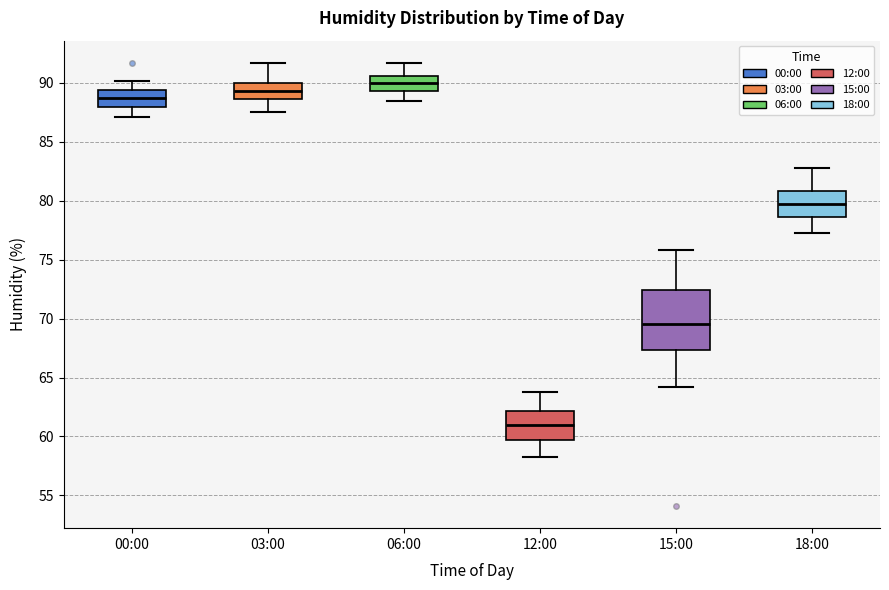

Reading left to right, transcribe this box plot: for each box, give where its median line is, the range the box spans, and where its two whiskers end, as read against the y-axis. The values are not printed on the chart, so give them approximately, as read against the axis.

00:00: median 89.0, box 88.0 to 89.5, whiskers 87.0 to 90.0
03:00: median 89.5, box 88.5 to 90.0, whiskers 87.5 to 91.5
06:00: median 90.0, box 89.5 to 90.5, whiskers 88.5 to 91.5
12:00: median 61.0, box 59.5 to 62.0, whiskers 58.5 to 64.0
15:00: median 69.5, box 67.5 to 72.5, whiskers 64.0 to 76.0
18:00: median 80.0, box 78.5 to 81.0, whiskers 77.5 to 83.0